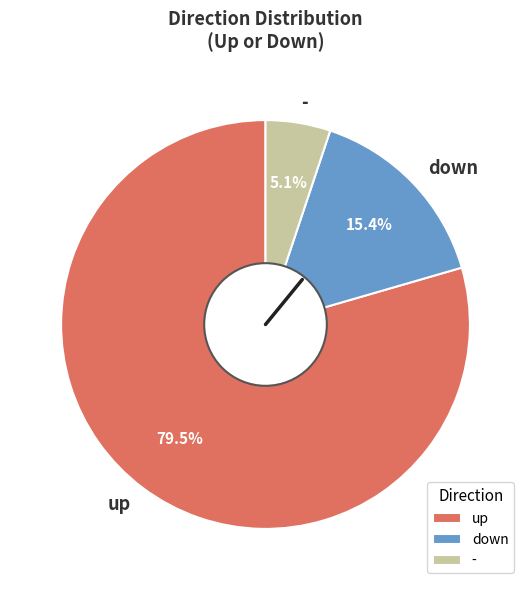

How many segments does this pie chart have?

3